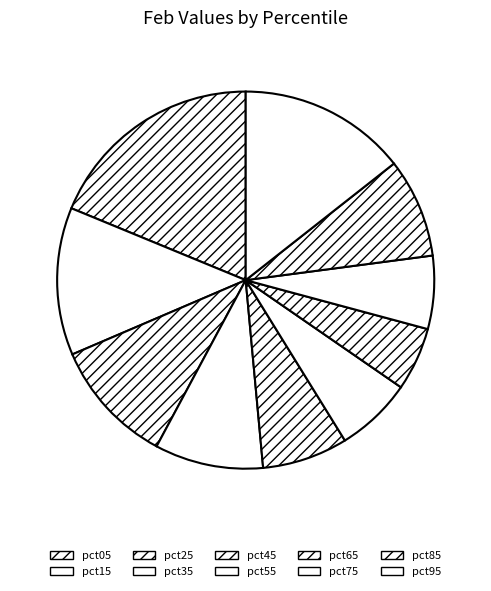

Between pct35 and pct45, which is larger?

pct35